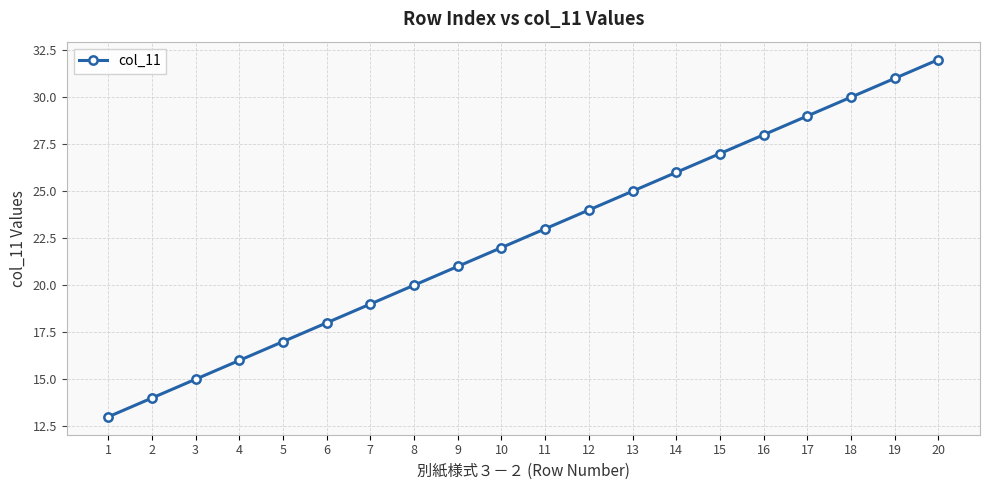

List the labels in order of value, smallest first.

1, 2, 3, 4, 5, 6, 7, 8, 9, 10, 11, 12, 13, 14, 15, 16, 17, 18, 19, 20